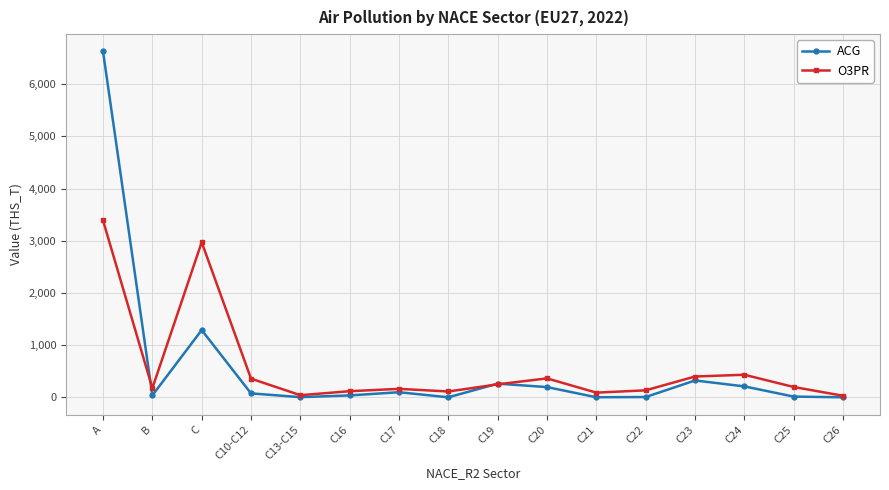

What position from the right is C25?

2